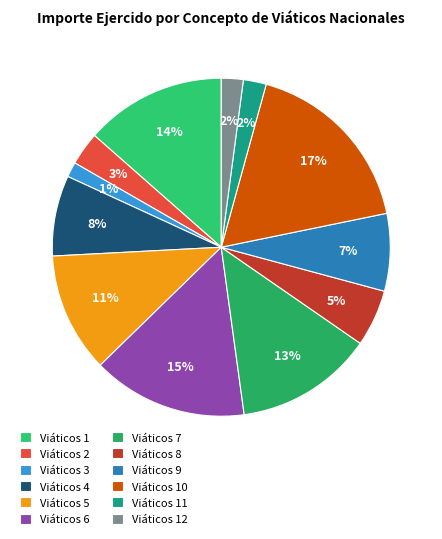

Is there a majority slice in this chart?

No